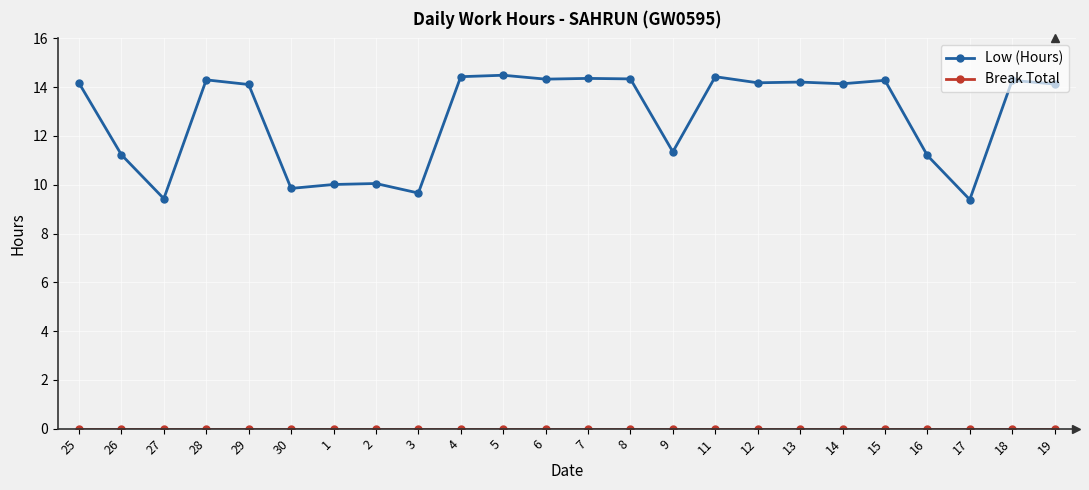

Which series has the widest spread of values?

Low (Hours)